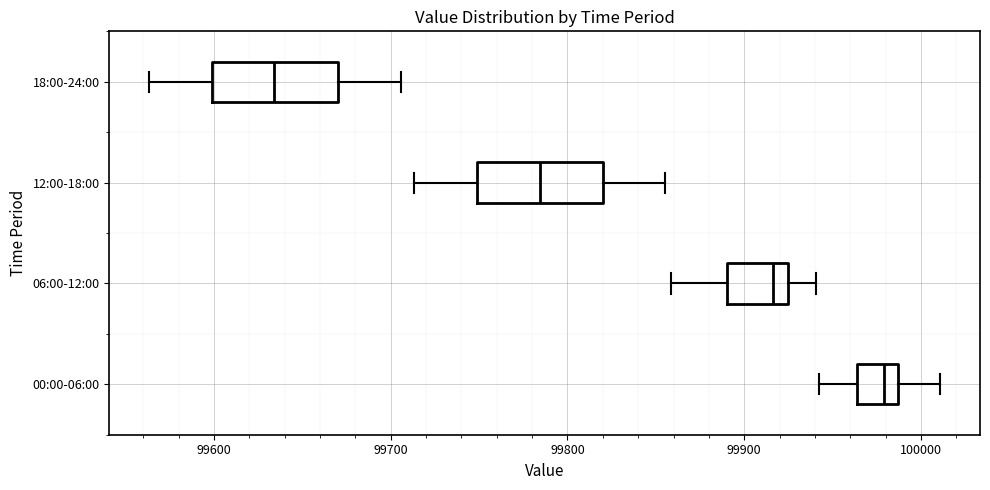

Where does the right whisker of the box for 12:00-18:00 end on the x-axis? The values are not printed on the chart, so give them approximately, as read against the axis.

99860